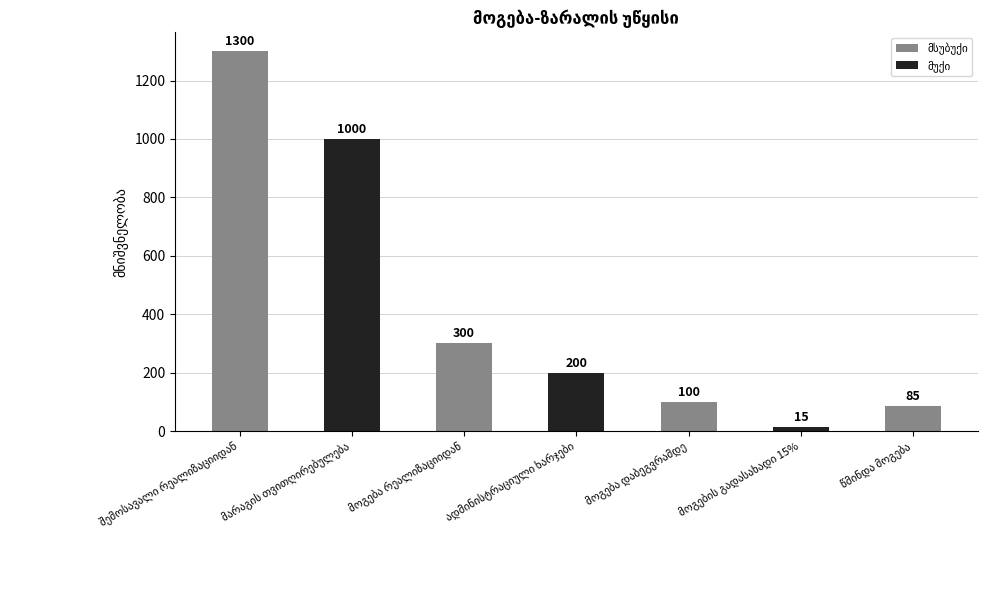

What is the greatest value displayed?

1300